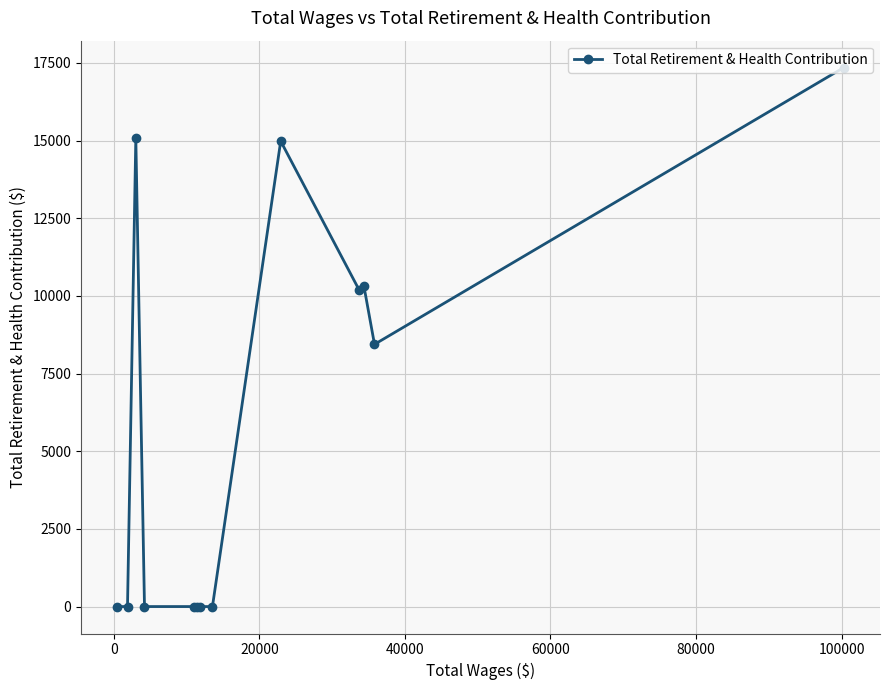

What is the difference between the second highest and second lowest values?

15076